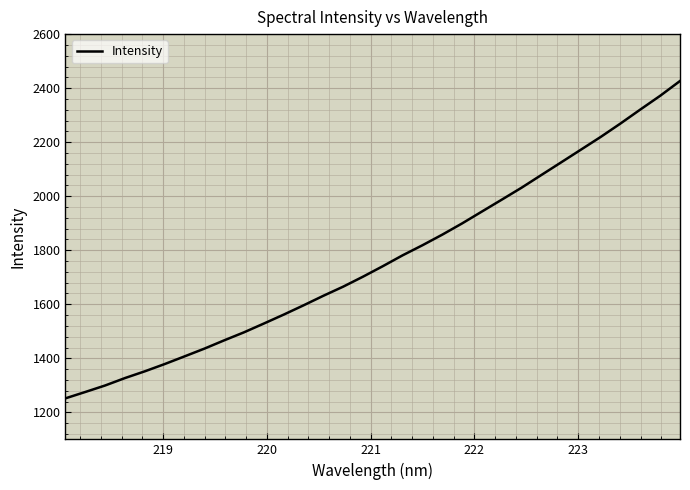

What is the difference between the maximum and minimum values?

1174.6